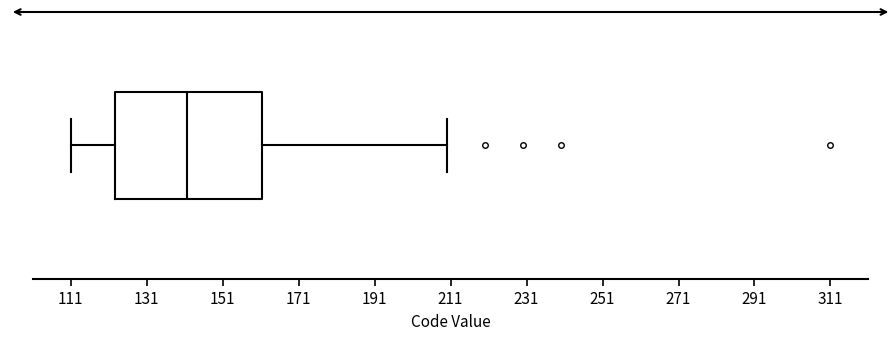

Read this box plot against the x-axis: the position of the median line, the range covered by the box, and the ends of both whiskers. The values are not printed on the chart, so give them approximately, as read against the axis.

median 142, box 122 to 162, whiskers 112 to 210